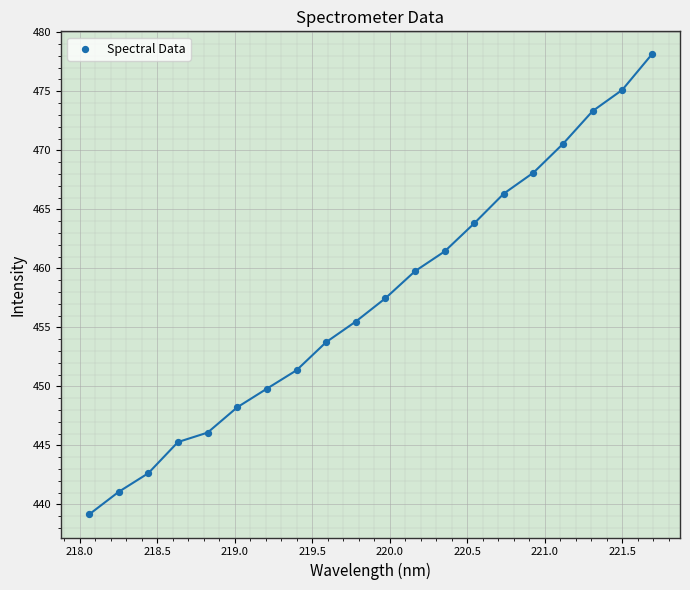

What is the range of X values (max minus min)?

3.6